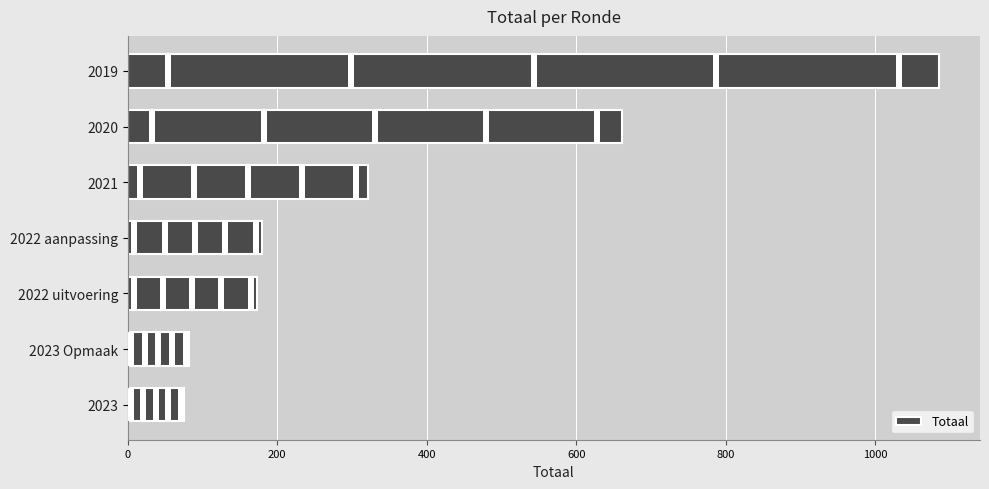

How many data points are less than 180?

3